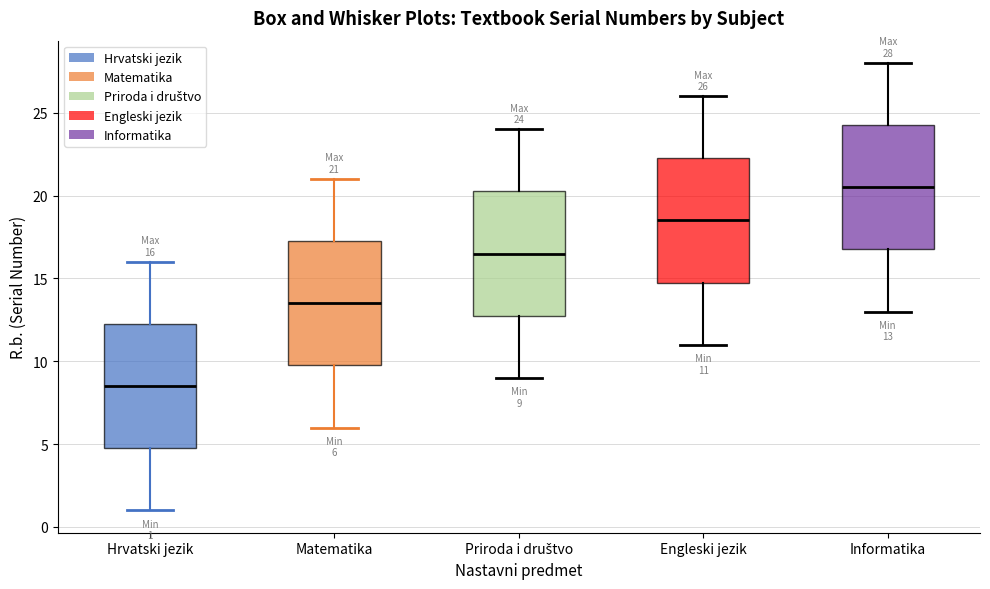

Which box's median line is the highest?

Informatika